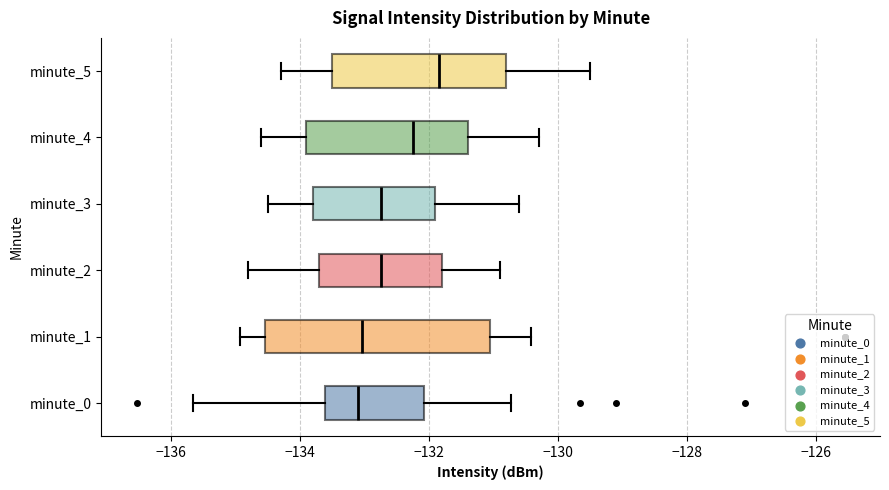

Reading bottom to top, transcribe this box plot: for each box, give where its median line is, the range the box spans, and where its two whiskers end, as read against the x-axis. The values are not printed on the chart, so give them approximately, as read against the axis.

minute_0: median -133.0, box -133.6 to -132.0, whiskers -135.6 to -130.8
minute_1: median -133.0, box -134.6 to -131.0, whiskers -135.0 to -130.4
minute_2: median -132.8, box -133.6 to -131.8, whiskers -134.8 to -130.8
minute_3: median -132.8, box -133.8 to -131.8, whiskers -134.4 to -130.6
minute_4: median -132.2, box -133.8 to -131.4, whiskers -134.6 to -130.2
minute_5: median -131.8, box -133.4 to -130.8, whiskers -134.2 to -129.4